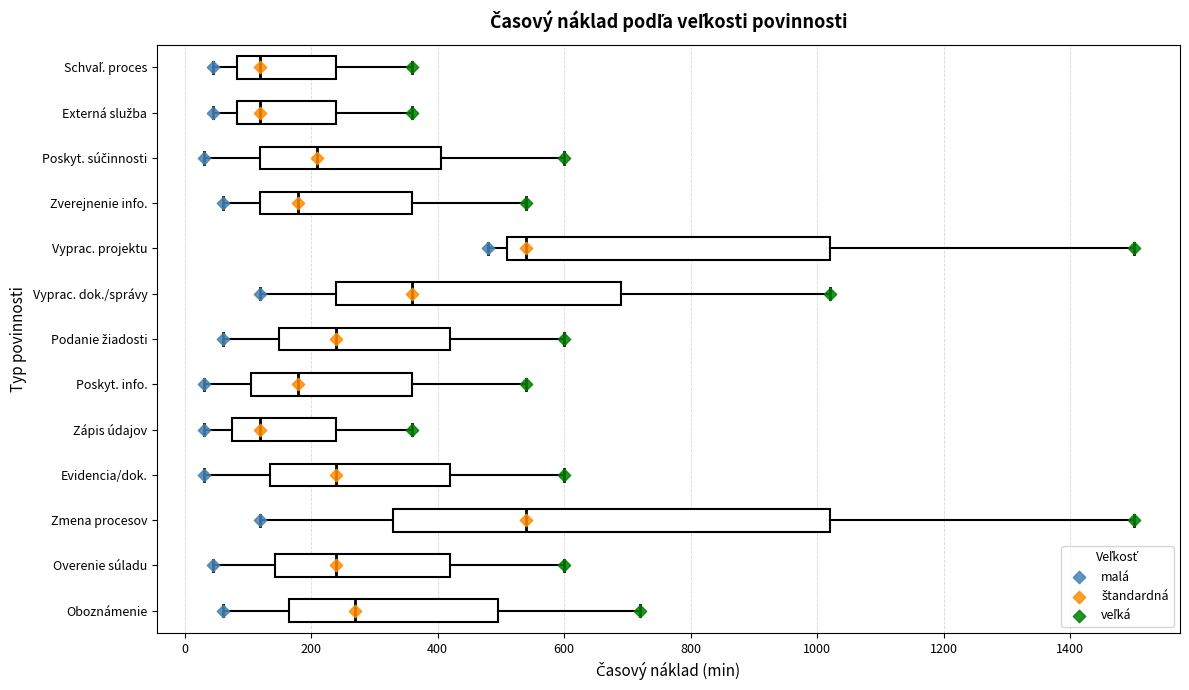

Reading bottom to top, transcribe this box plot: for each box, give where its median line is, the range the box spans, and where its two whiskers end, as read against the x-axis. The values are not printed on the chart, so give them approximately, as read against the axis.

Oboznámenie: median 280, box 160 to 500, whiskers 60 to 720
Overenie súladu: median 240, box 140 to 420, whiskers 40 to 600
Zmena procesov: median 540, box 340 to 1020, whiskers 120 to 1500
Evidencia/dok.: median 240, box 140 to 420, whiskers 40 to 600
Zápis údajov: median 120, box 80 to 240, whiskers 40 to 360
Poskyt. info.: median 180, box 100 to 360, whiskers 40 to 540
Podanie žiadosti: median 240, box 160 to 420, whiskers 60 to 600
Vyprac. dok./správy: median 360, box 240 to 700, whiskers 120 to 1020
Vyprac. projektu: median 540, box 520 to 1020, whiskers 480 to 1500
Zverejnenie info.: median 180, box 120 to 360, whiskers 60 to 540
Poskyt. súčinnosti: median 220, box 120 to 400, whiskers 40 to 600
Externá služba: median 120, box 80 to 240, whiskers 40 to 360
Schvaľ. proces: median 120, box 80 to 240, whiskers 40 to 360